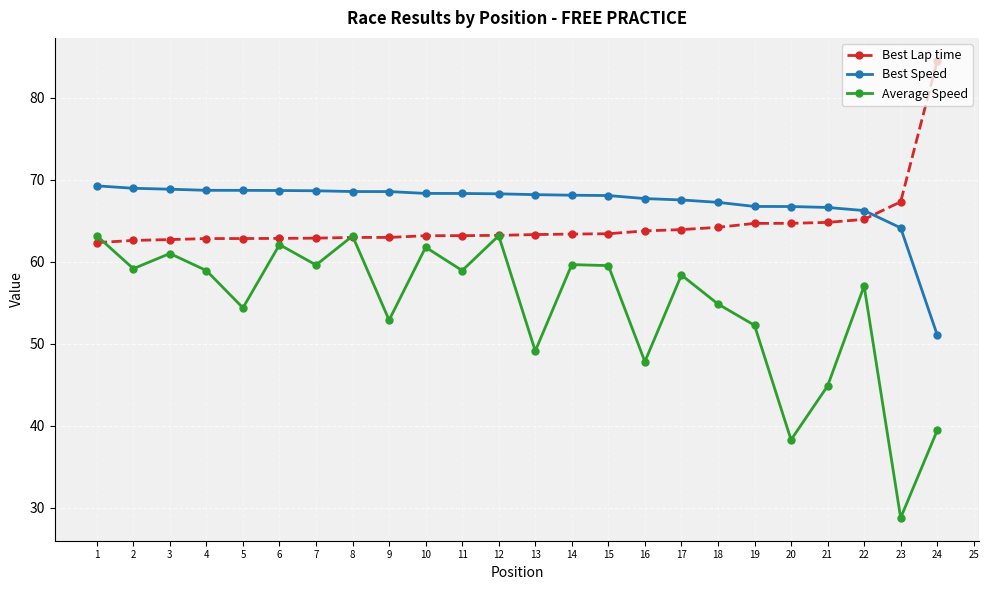

Between 18 and 22, which is larger?

22